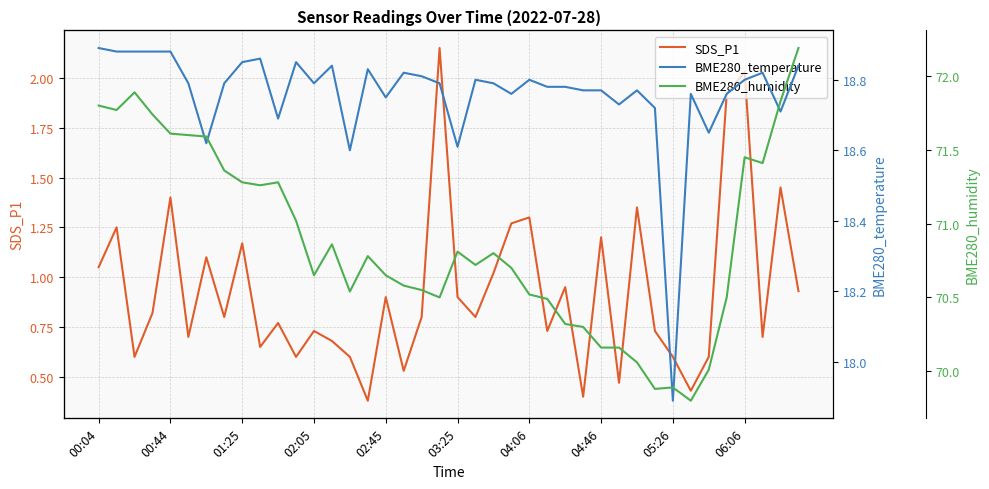

Rank the series by their average value, from highest to lowest.

BME280_humidity, BME280_temperature, SDS_P1